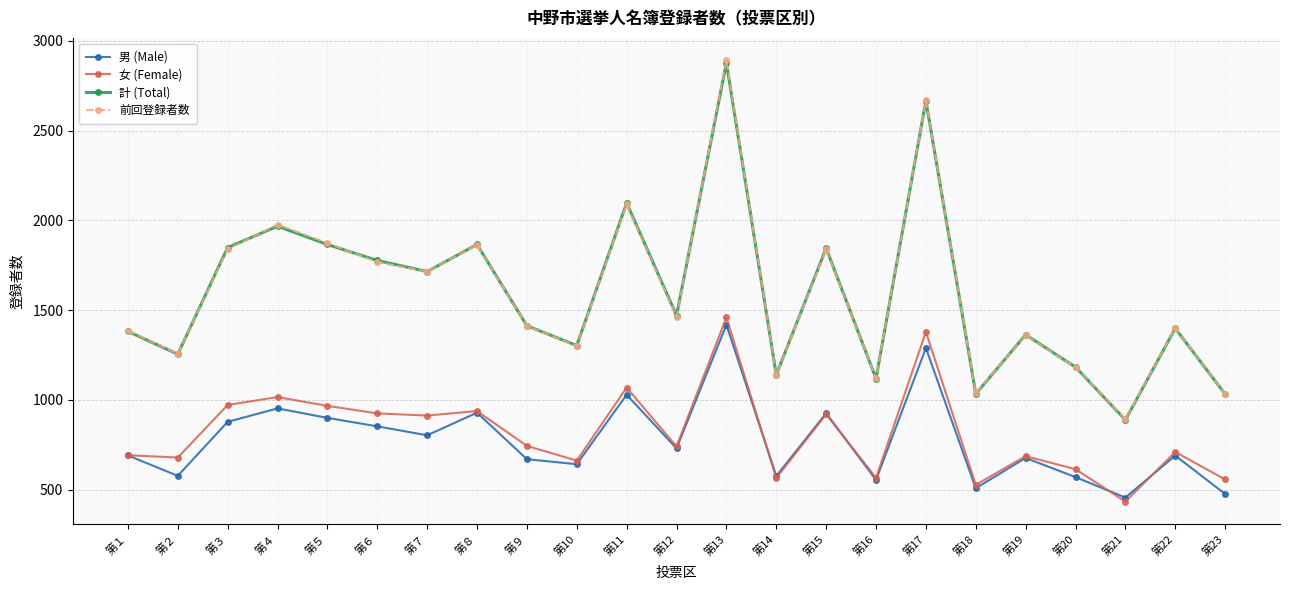

Does the chart have visible grid lines?

Yes